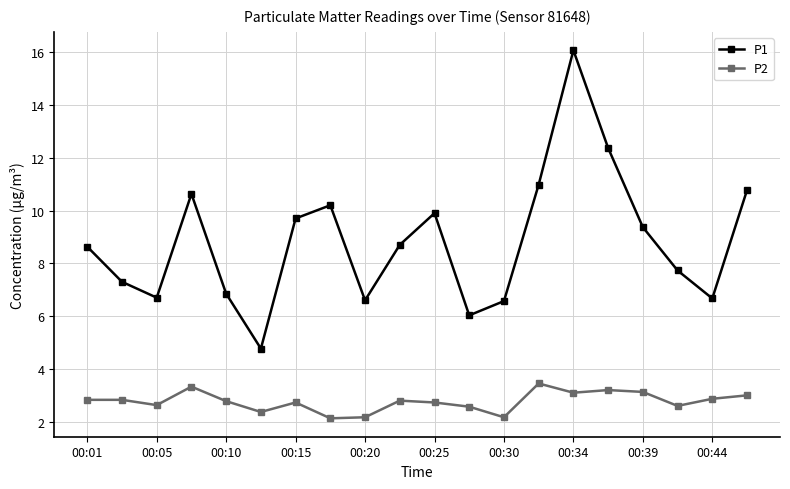

Which series has the largest range (max minus min)?

P1